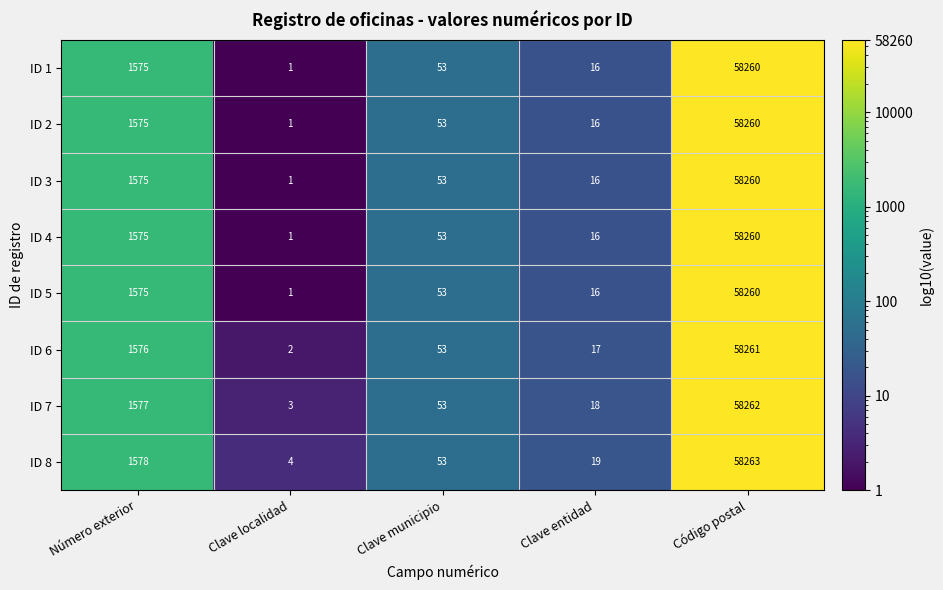

Is it true that ID 7 equals 558 at Número exterior?

False